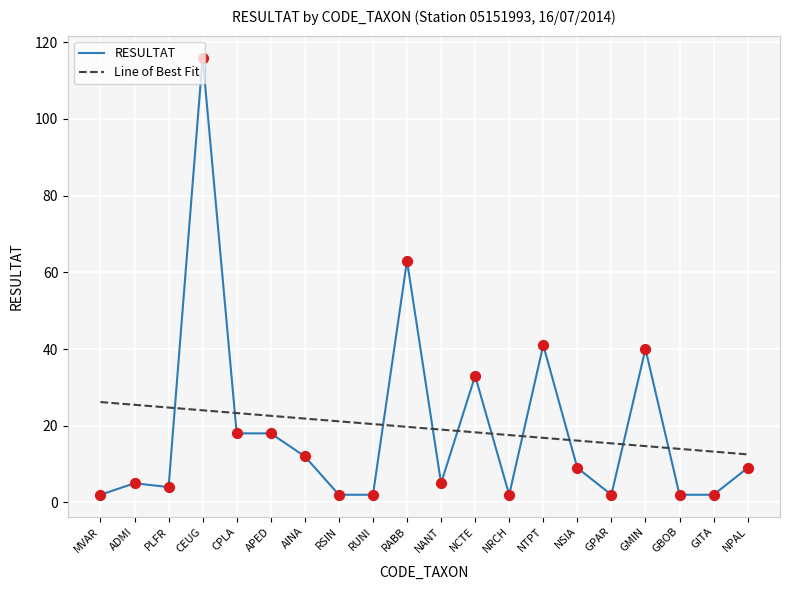

Which has a higher value, NRCH or NANT?

NANT